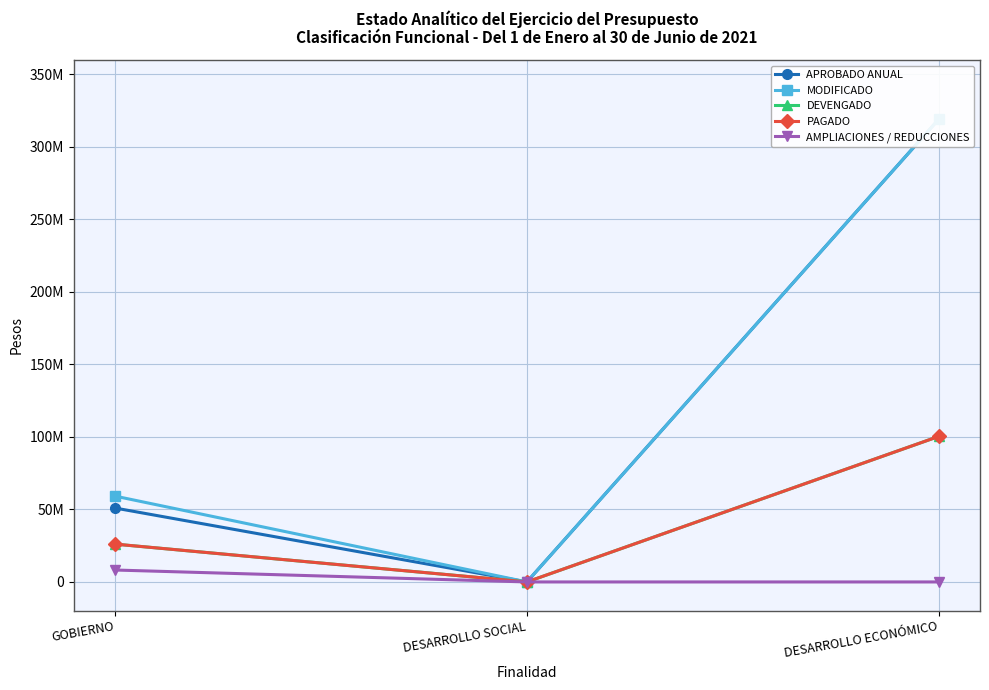

Does the chart display data point markers on the line(s)?

Yes